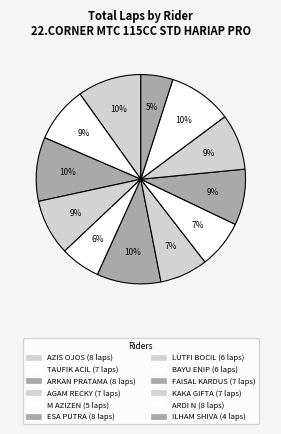

Count the number of slices in the pie.

12